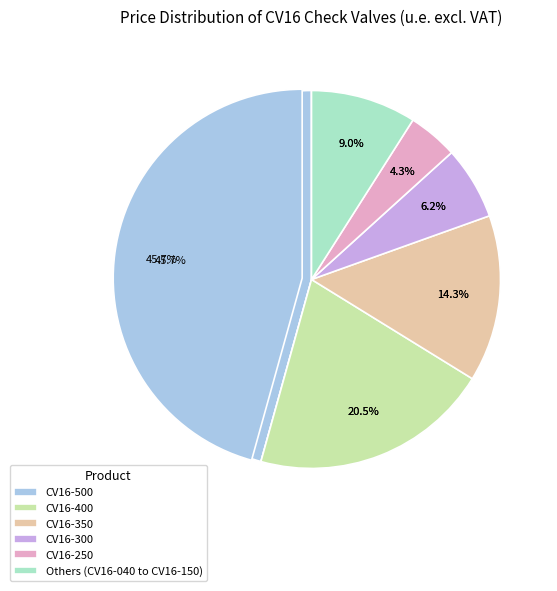

Count the number of slices in the pie.

13